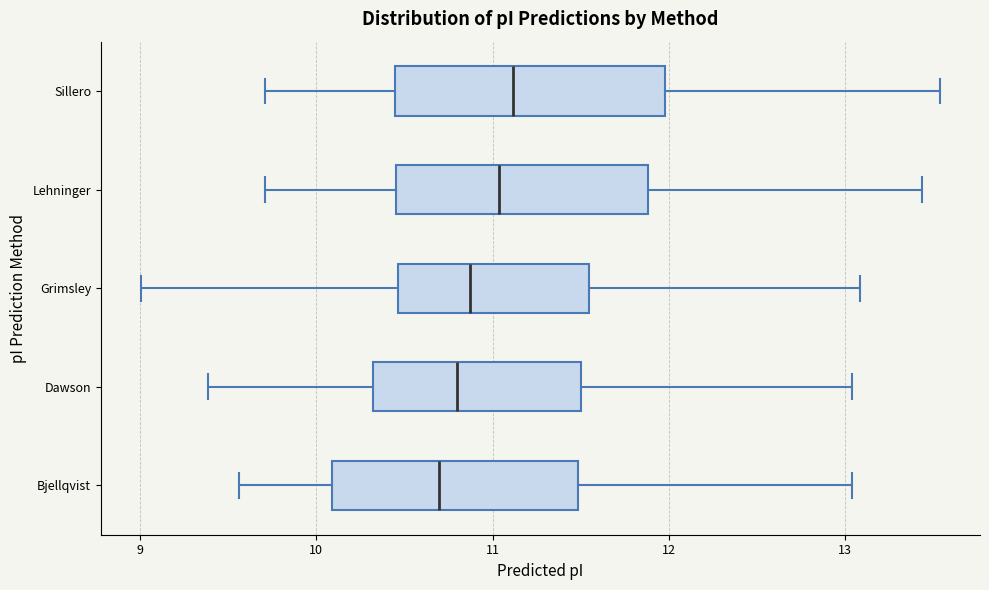

Reading bottom to top, read every box against the x-axis: the position of its median line, the range the box covers, and the ends of its whiskers. The values are not printed on the chart, so give them approximately, as read against the axis.

Bjellqvist: median 10.7, box 10.1 to 11.5, whiskers 9.6 to 13.0
Dawson: median 10.8, box 10.3 to 11.5, whiskers 9.4 to 13.0
Grimsley: median 10.9, box 10.5 to 11.5, whiskers 9.0 to 13.1
Lehninger: median 11.0, box 10.5 to 11.9, whiskers 9.7 to 13.4
Sillero: median 11.1, box 10.4 to 12.0, whiskers 9.7 to 13.5